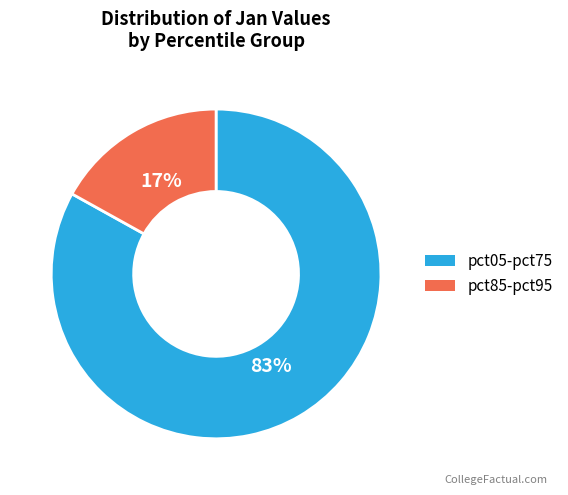

Is there any slice that represents more than half of the pie?

Yes